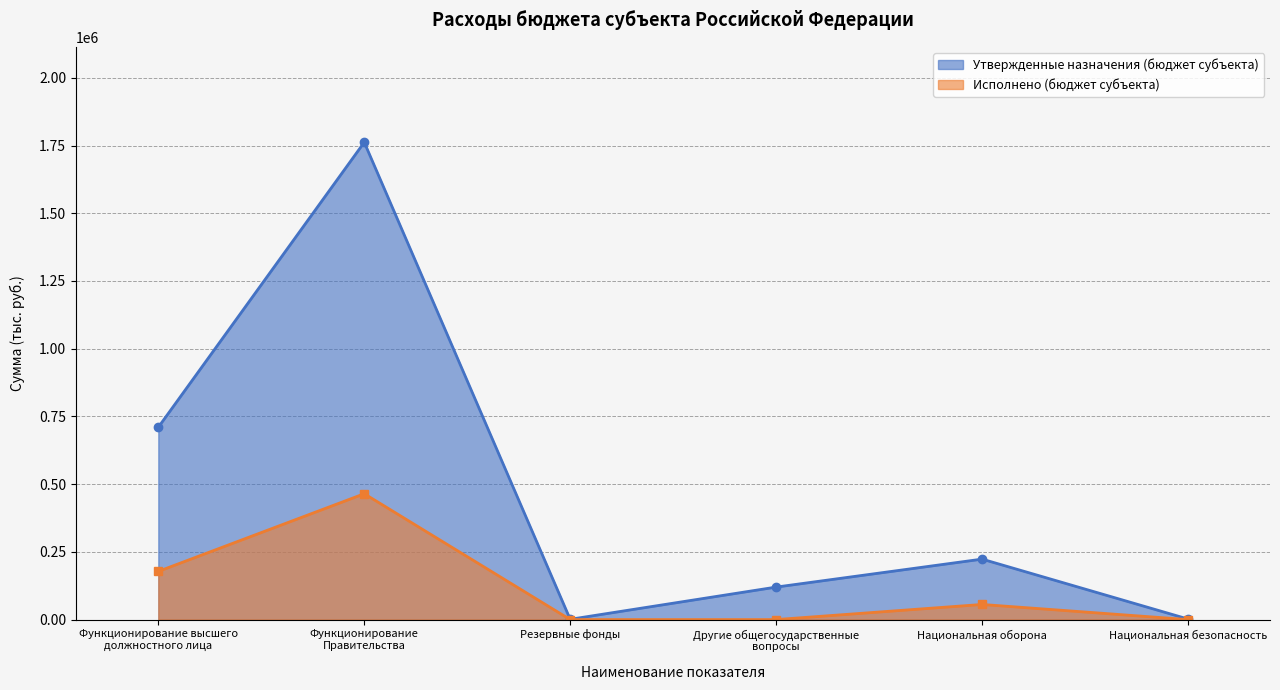

Does the chart have visible grid lines?

Yes